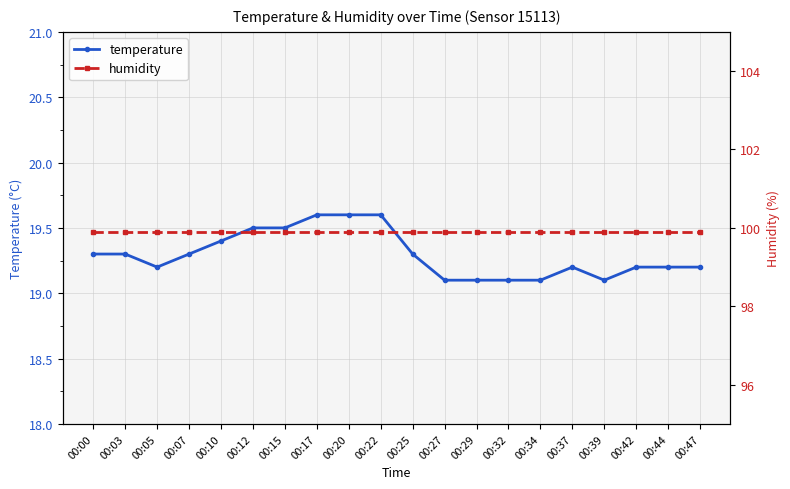

How many data points does each series have?

20